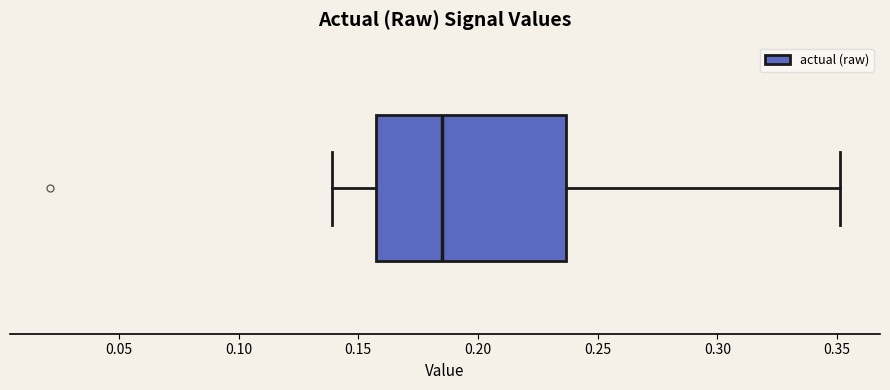

Read this box plot against the x-axis: the position of the median line, the range covered by the box, and the ends of both whiskers. The values are not printed on the chart, so give them approximately, as read against the axis.

median 0.185, box 0.155 to 0.235, whiskers 0.140 to 0.350